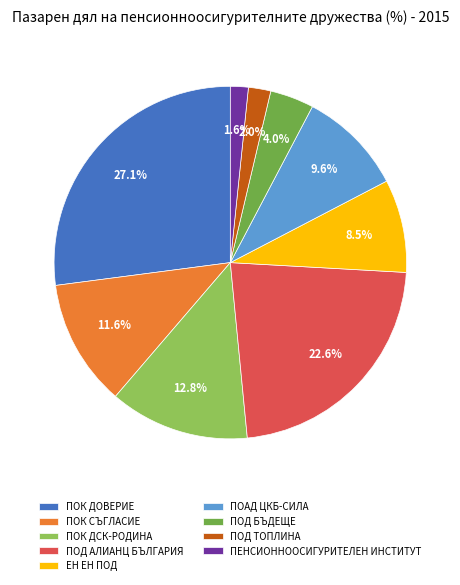

What portion of the pie excludes ПОК ДСК-РОДИНА?

87.2%